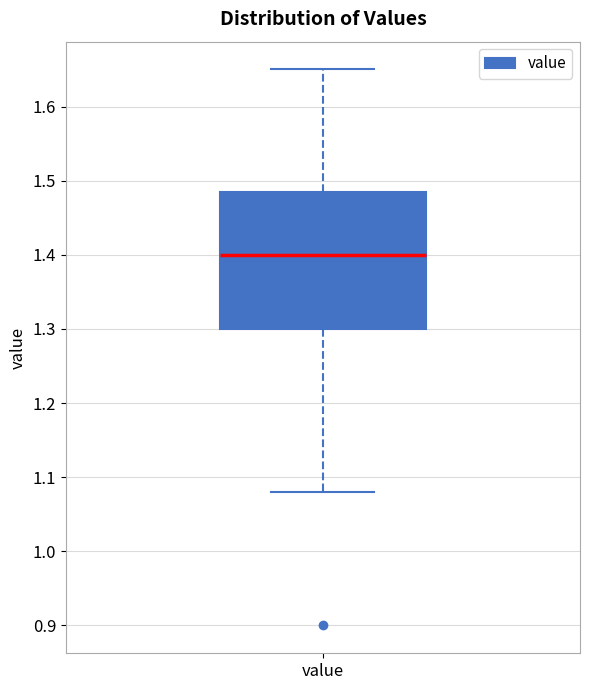

Read this box plot against the y-axis: the position of the median line, the range covered by the box, and the ends of both whiskers. The values are not printed on the chart, so give them approximately, as read against the axis.

median 1.40, box 1.30 to 1.49, whiskers 1.08 to 1.65